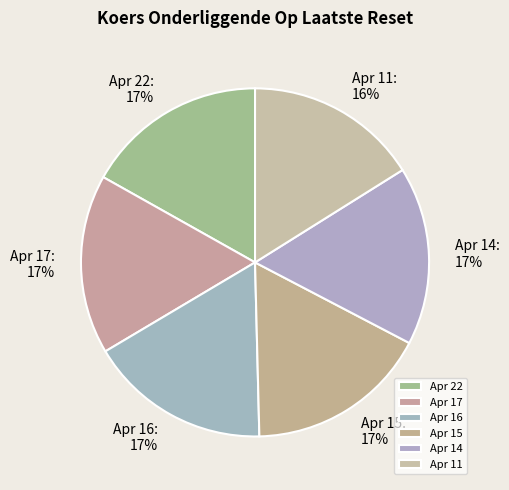

Is there a majority slice in this chart?

No